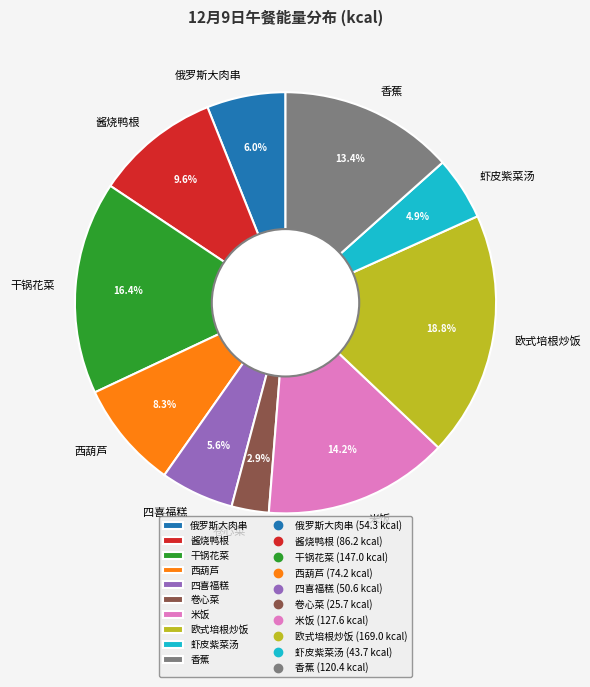

Which slice is the smallest?

卷心菜